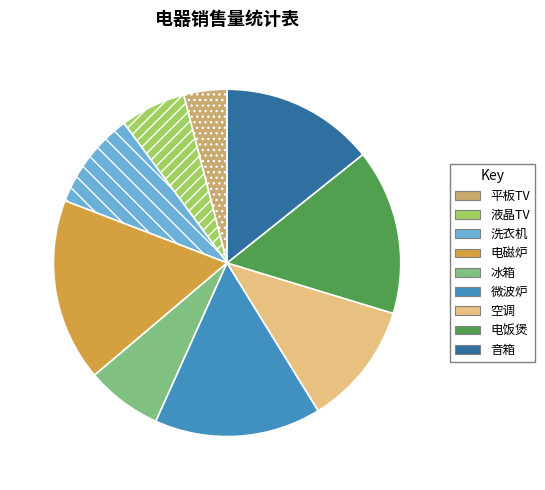

Count the number of slices in the pie.

9